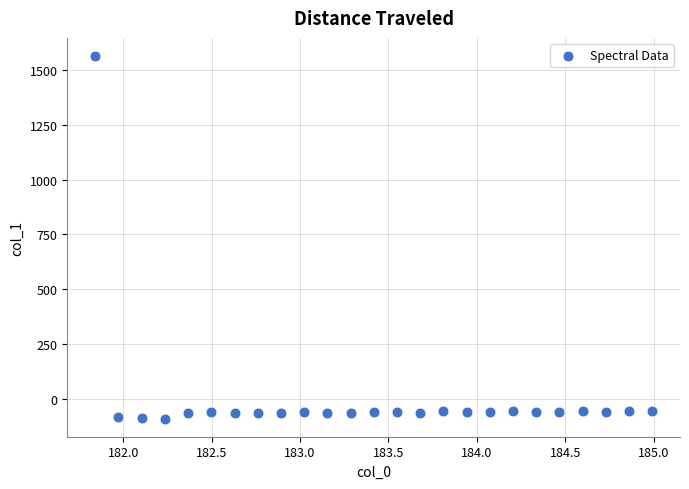

What is the range of X values (max minus min)?

3.1